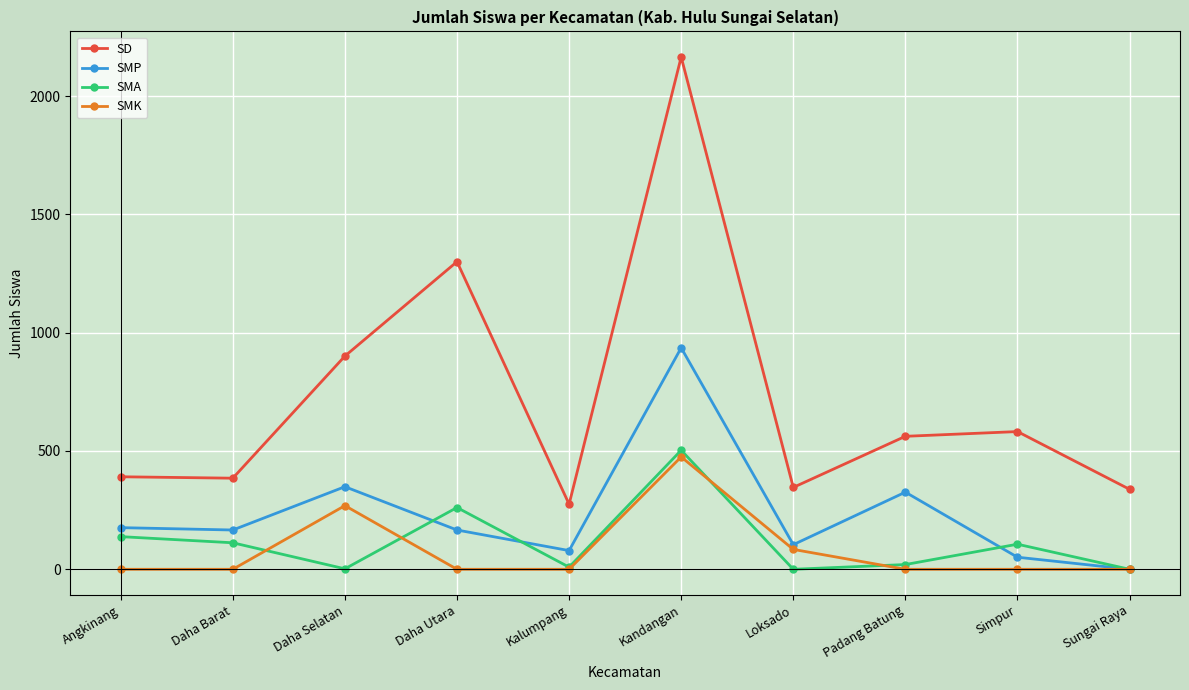

At which category does the chart reach its peak across all series?

Kandangan